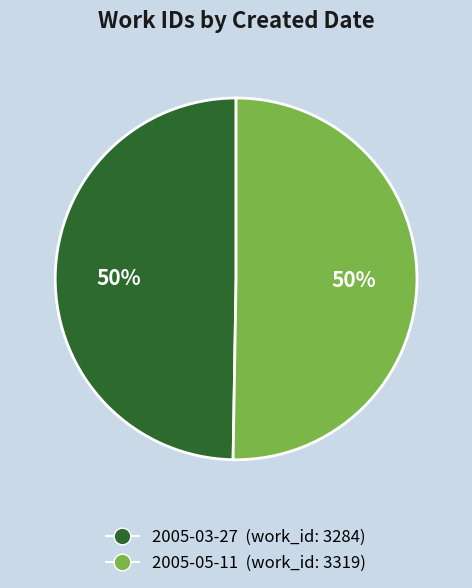

Do 2005-05-11 and 2005-03-27 together represent more than half of the pie?

Yes